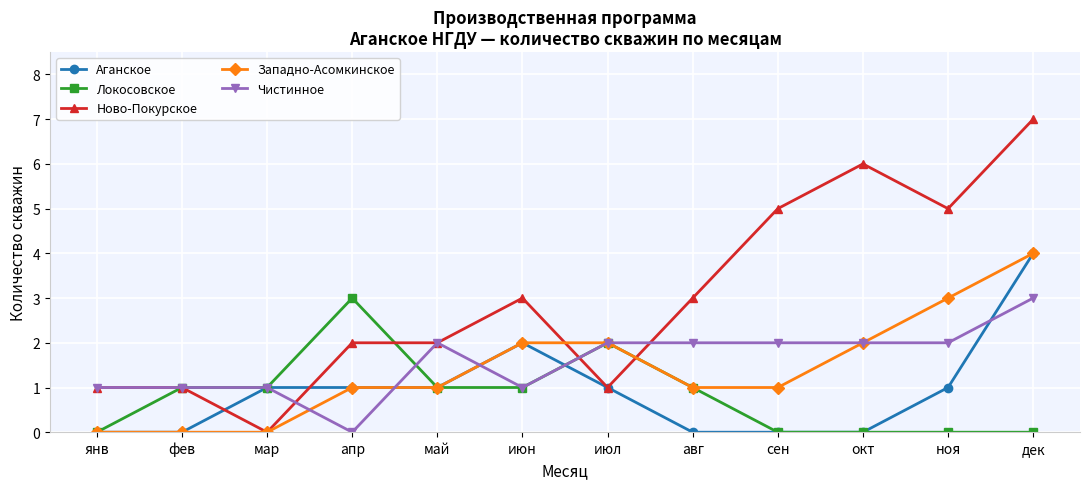

At which category does Ново-Покурское reach its first local valley?

мар